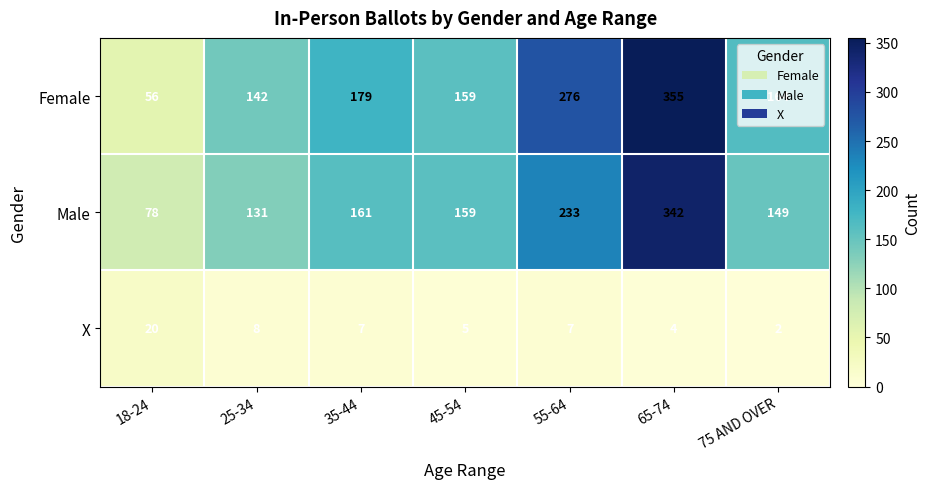

What is the difference between the Male values at 65-74 and 55-64?

109